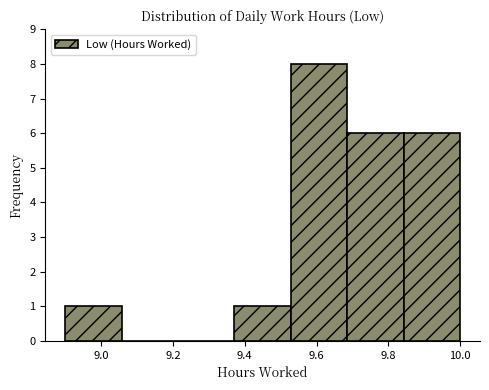

Reading left to right, list every bar in this chart as the range it spans on the x-axis followed by its height. Neither the bar edges nor the heights are printed on the chart, so give them approximately, as read against the axes.

8.90 to 9.06: 1
9.06 to 9.22: 0
9.22 to 9.38: 0
9.38 to 9.52: 1
9.52 to 9.68: 8
9.68 to 9.84: 6
9.84 to 10.00: 6